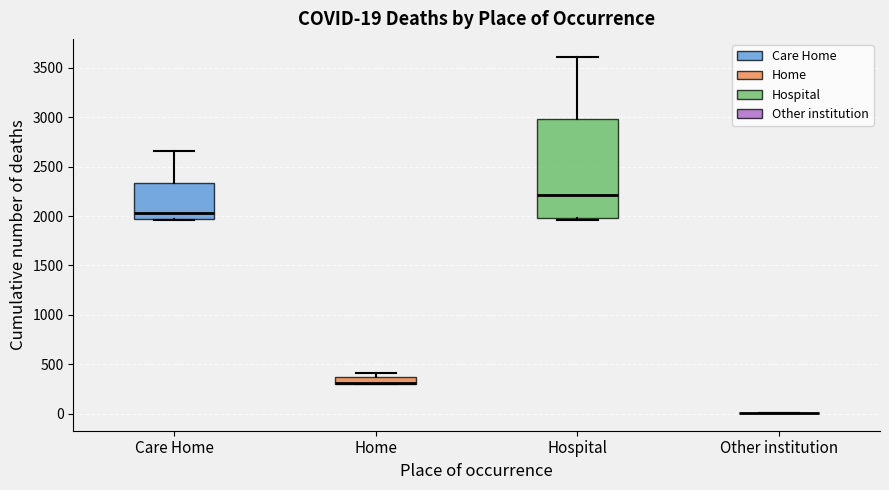

Which box is the tallest, from its lower edge to its upper edge?

Hospital